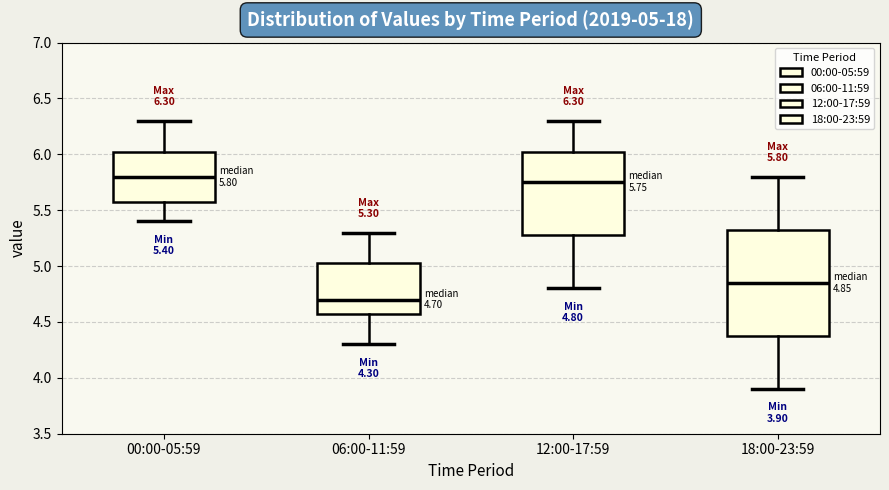

Which box's median line is the lowest?

06:00-11:59